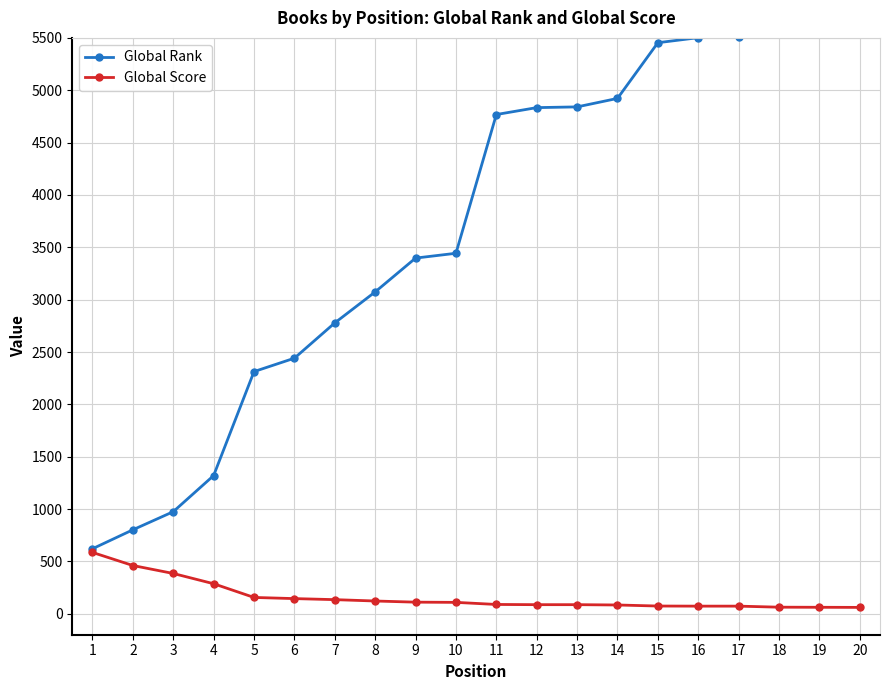

At how many categories does at least one series exceed 5848?

3